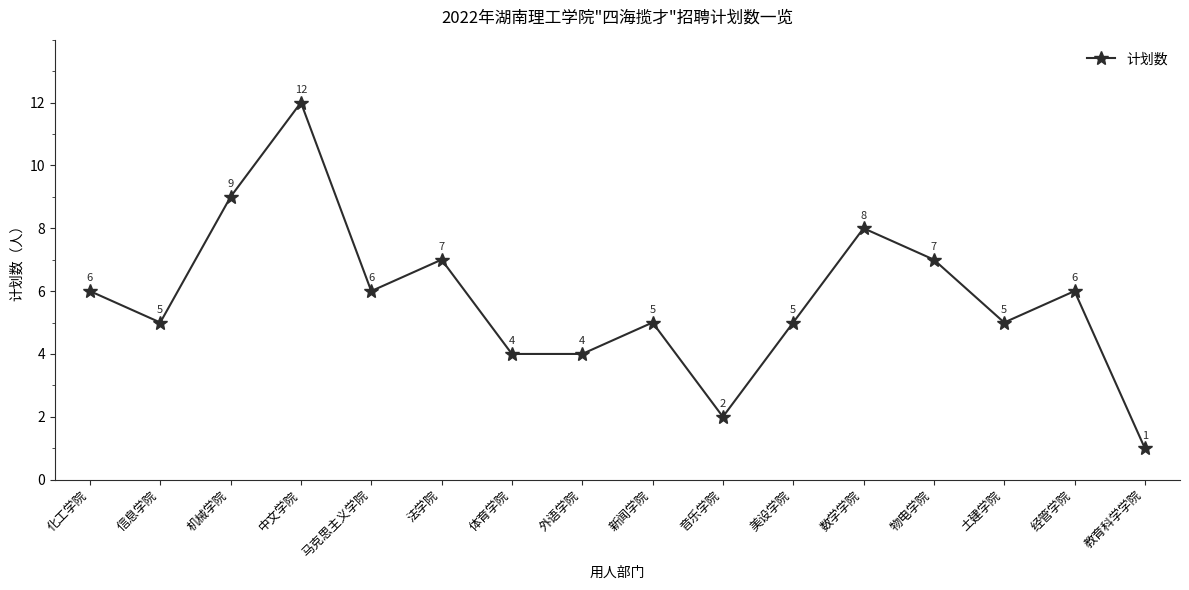

Reading left to right, extract all data points from this chart.

化工学院=6	信息学院=5	机械学院=9	中文学院=12	马克思主义学院=6	法学院=7	体育学院=4	外语学院=4	新闻学院=5	音乐学院=2	美设学院=5	数学学院=8	物电学院=7	土建学院=5	经管学院=6	教育科学学院=1